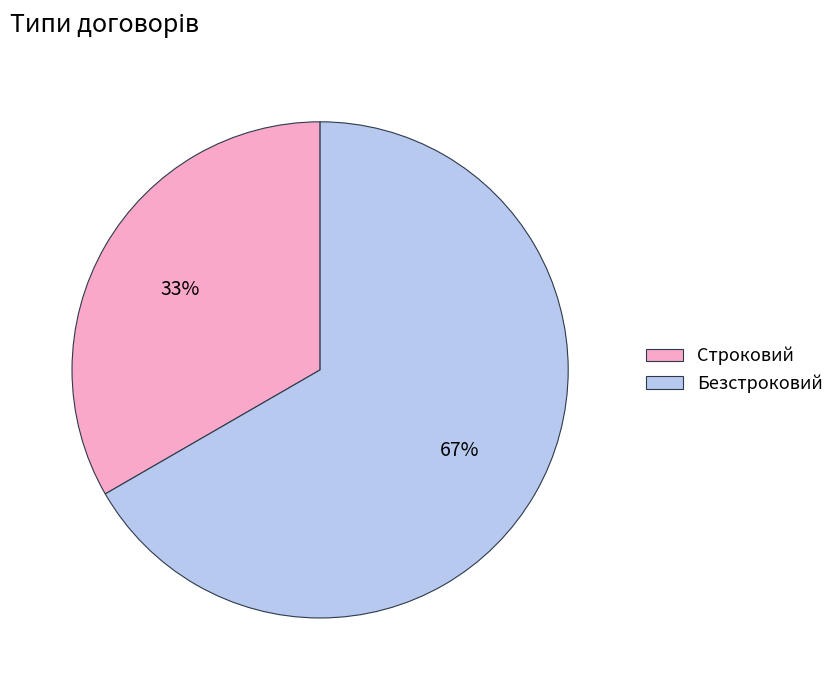

Which has a higher value, Безстроковий or Строковий?

Безстроковий